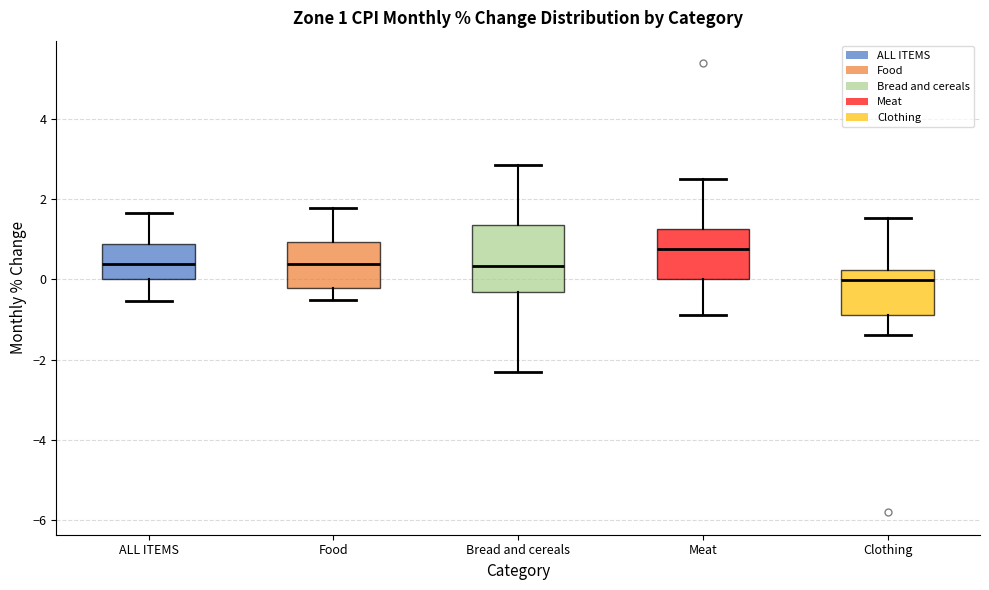

Which box's median line is the highest?

Meat